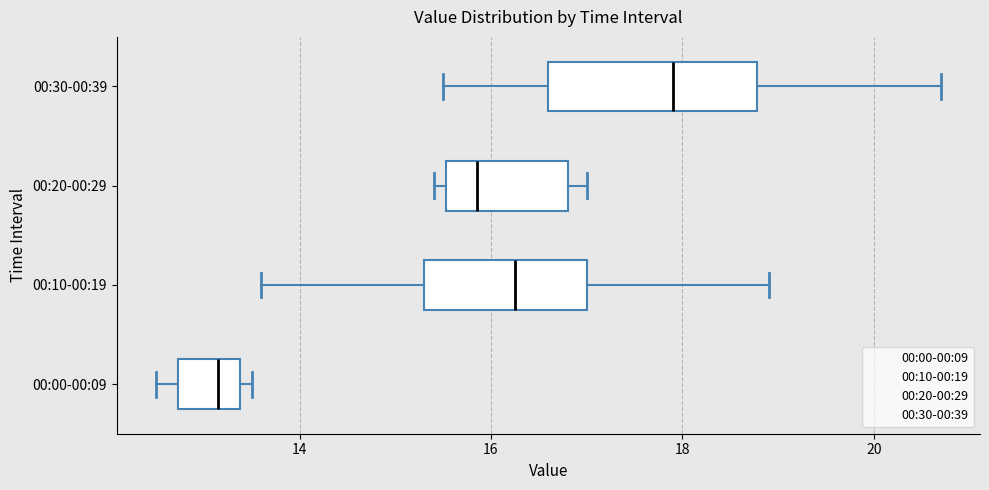

Which box has the furthest to the right median line?

00:30-00:39